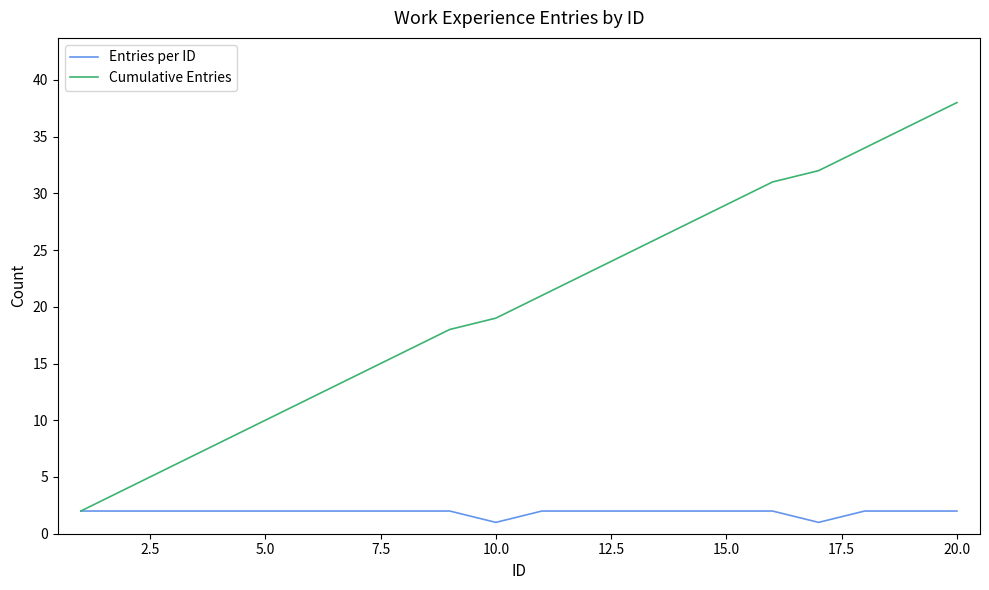

What are all the series names shown in the legend?

Entries per ID, Cumulative Entries